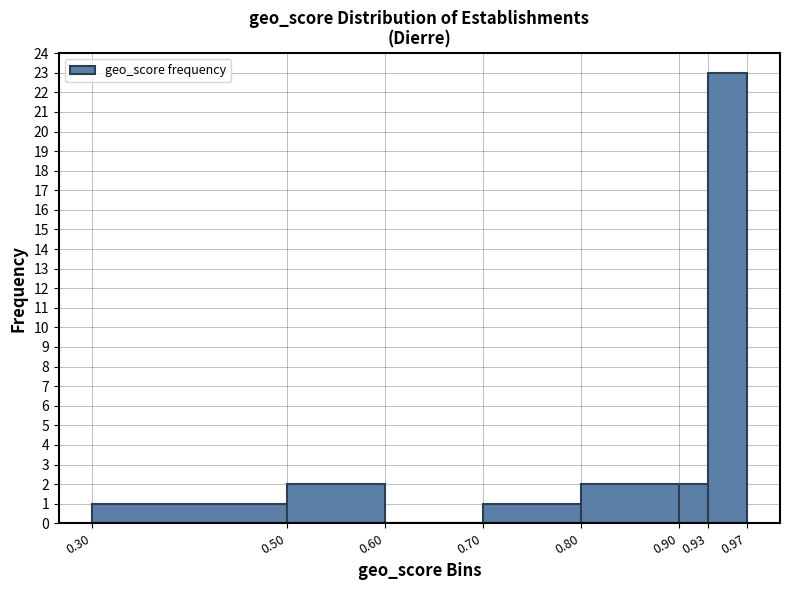

How tall is the bar that spans 0.70 to 0.80 on the x-axis? The values are not printed on the chart, so give them approximately, as read against the axis.

1